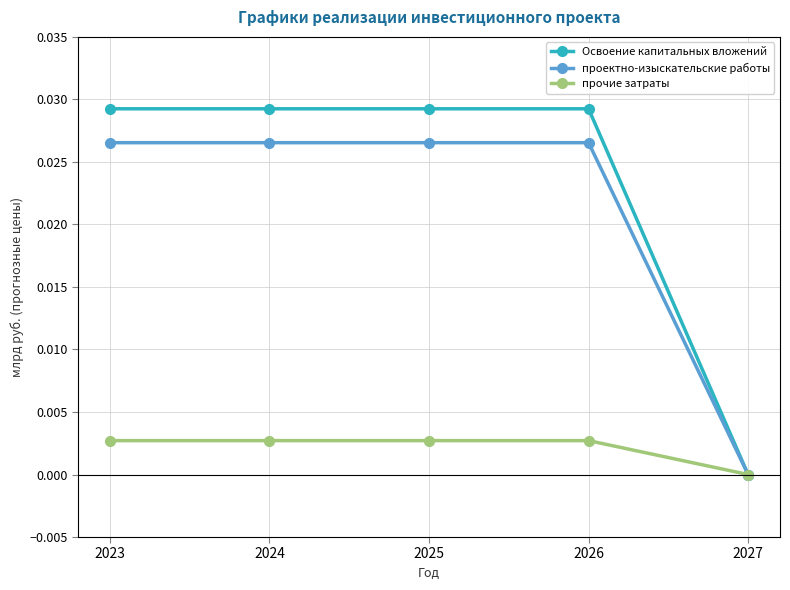

At 2024, list the series in order from largest to smallest.

Освоение капитальных вложений, проектно-изыскательские работы, прочие затраты